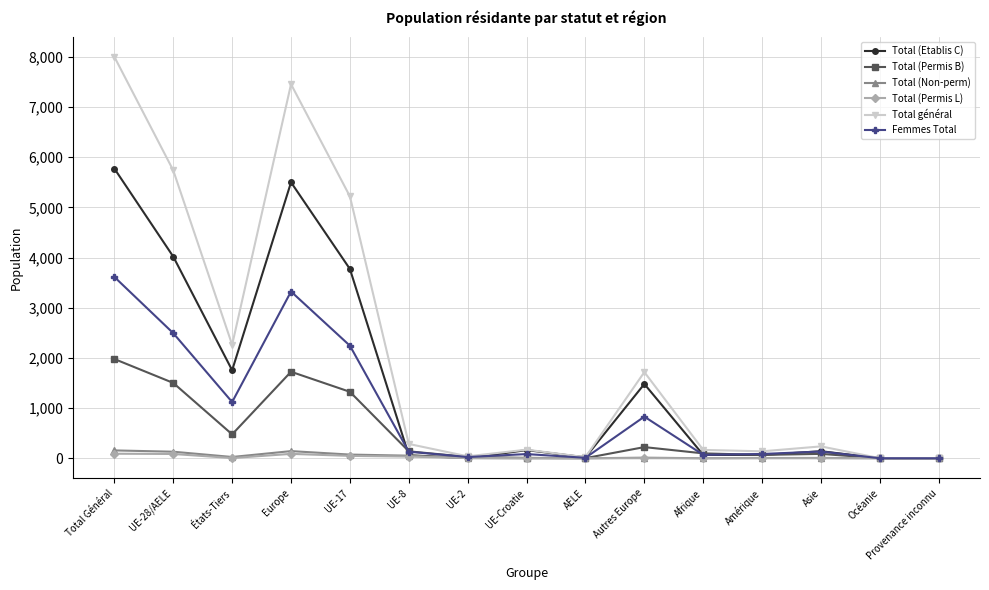

What is the approximate value of Femmes Total at Asie?

135